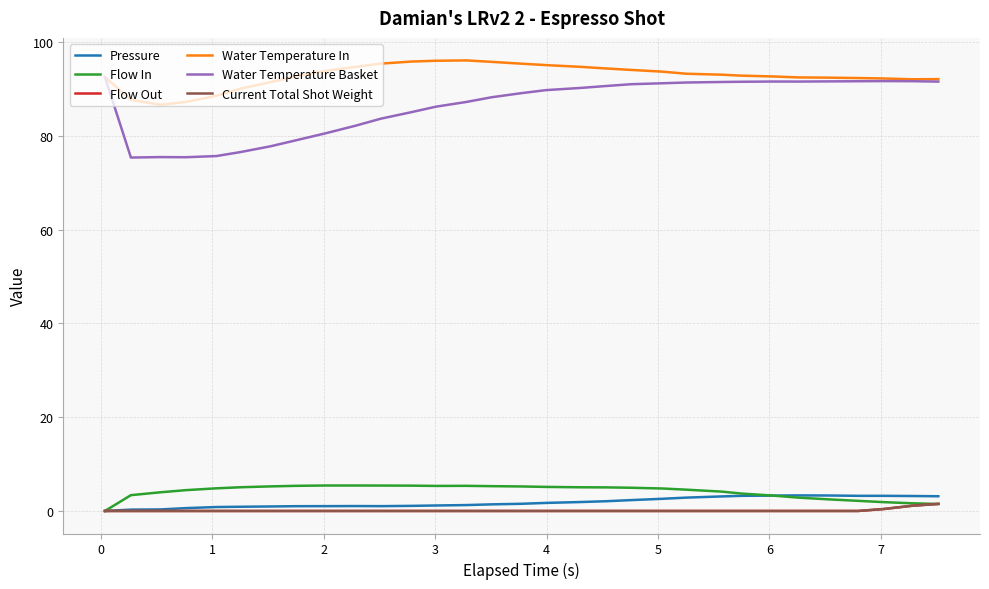

Which series has the largest range (max minus min)?

Water Temperature Basket